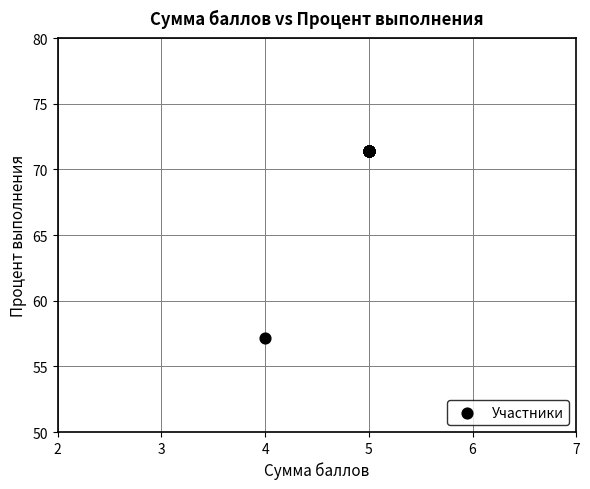

What Y value in the scatter plot is closest to 64?

57.1